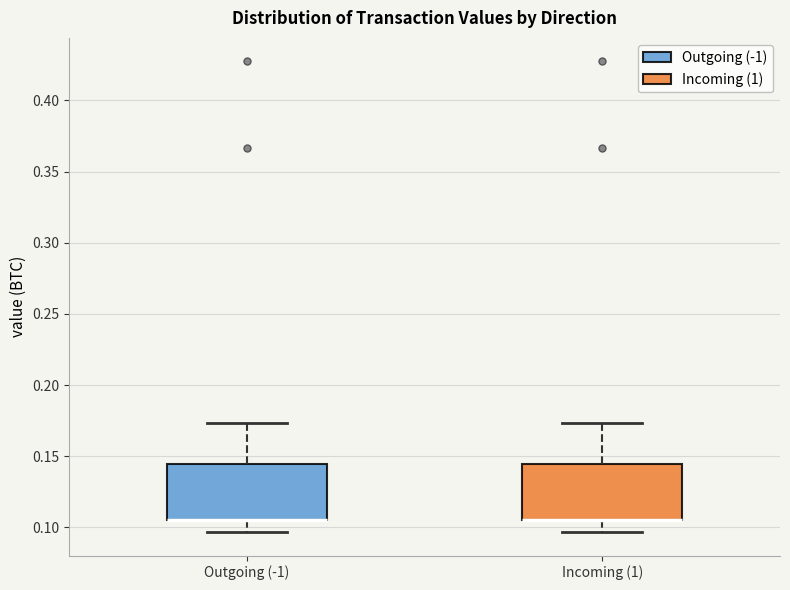

Reading left to right, read every box against the y-axis: the position of its median line, the range the box covers, and the ends of its whiskers. The values are not printed on the chart, so give them approximately, as read against the axis.

Outgoing (-1): median 0.105 (drawn on the box's lower edge), box 0.105 to 0.145, whiskers 0.095 to 0.175
Incoming (1): median 0.105 (drawn on the box's lower edge), box 0.105 to 0.145, whiskers 0.095 to 0.175